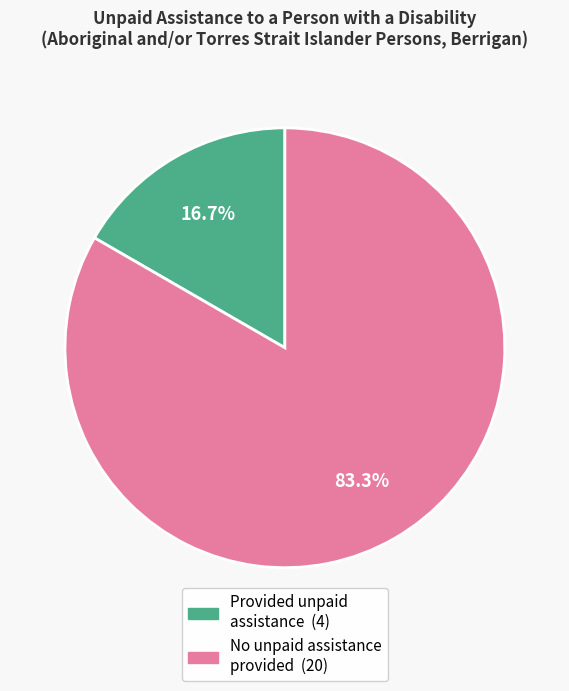

To the nearest percent, what is the difference between the largest and smallest slice percentages?

67%